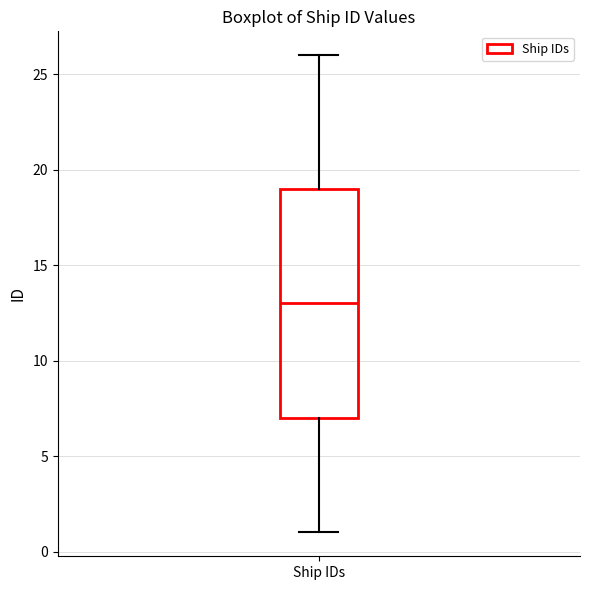

Where does the median line of the box for Ship IDs sit on the y-axis? The values are not printed on the chart, so give them approximately, as read against the axis.

13